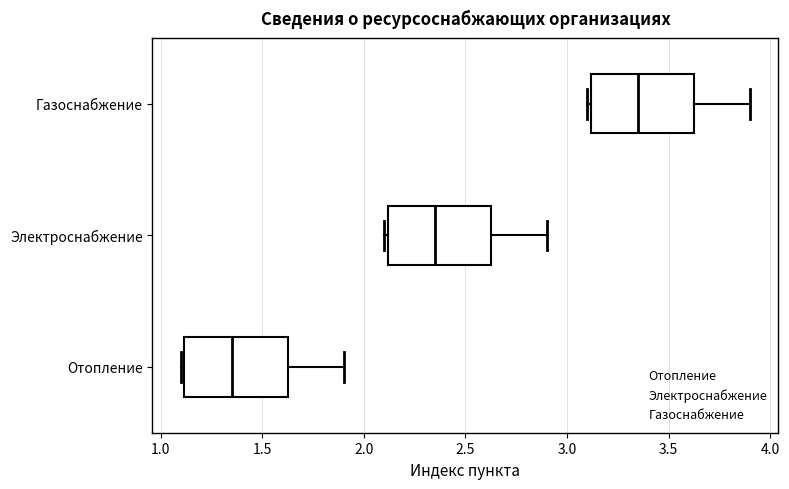

Reading bottom to top, transcribe this box plot: for each box, give where its median line is, the range the box spans, and where its two whiskers end, as read against the x-axis. The values are not printed on the chart, so give them approximately, as read against the axis.

Отопление: median 1.35, box 1.10 to 1.65, whiskers 1.10 (just left of the box's left edge) to 1.90
Электроснабжение: median 2.35, box 2.10 to 2.65, whiskers 2.10 (just left of the box's left edge) to 2.90
Газоснабжение: median 3.35, box 3.10 to 3.65, whiskers 3.10 (just left of the box's left edge) to 3.90